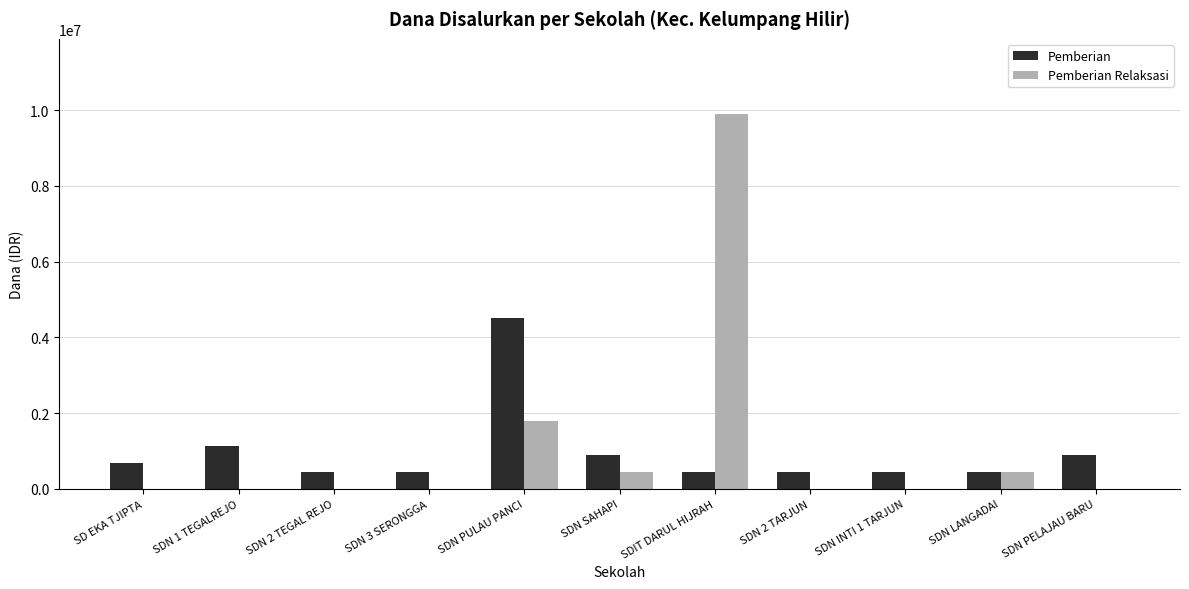

Reading left to right, transcribe all the data shown in this chart.

Pemberian: 675000	1125000	450000	450000	4500000	900000	450000	450000	450000	450000	900000
Pemberian Relaksasi: 0	0	0	0	1800000	450000	9900000	0	0	450000	0